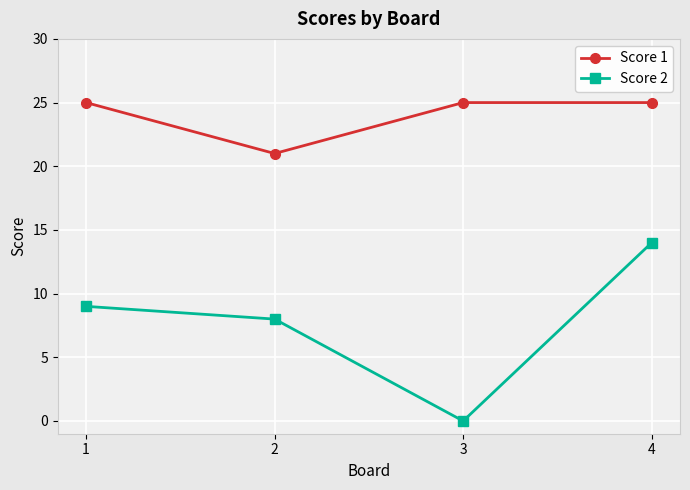

True or false: Score 2 and Score 1 cross at least once.

False